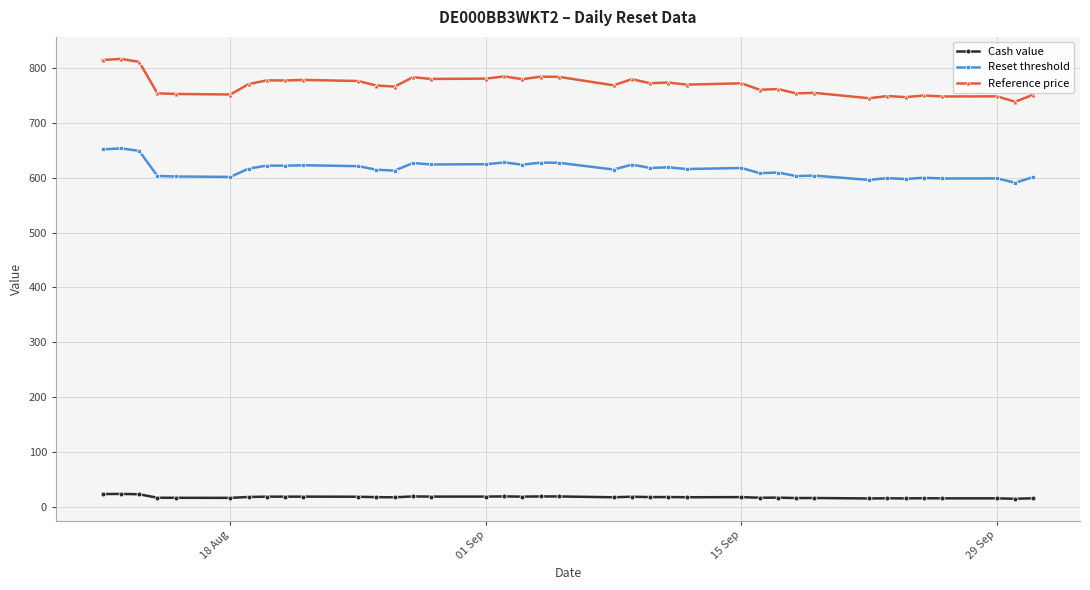

What is the difference between the maximum and minimum values in the Cash value series?

8.9